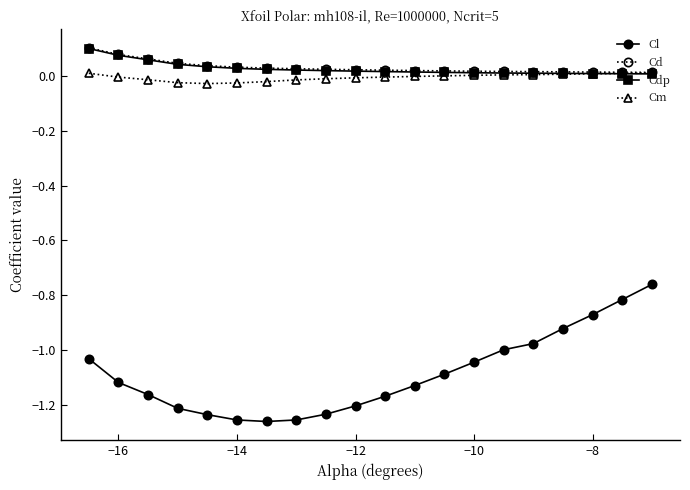

What is the sum of all Cd values?

0.6